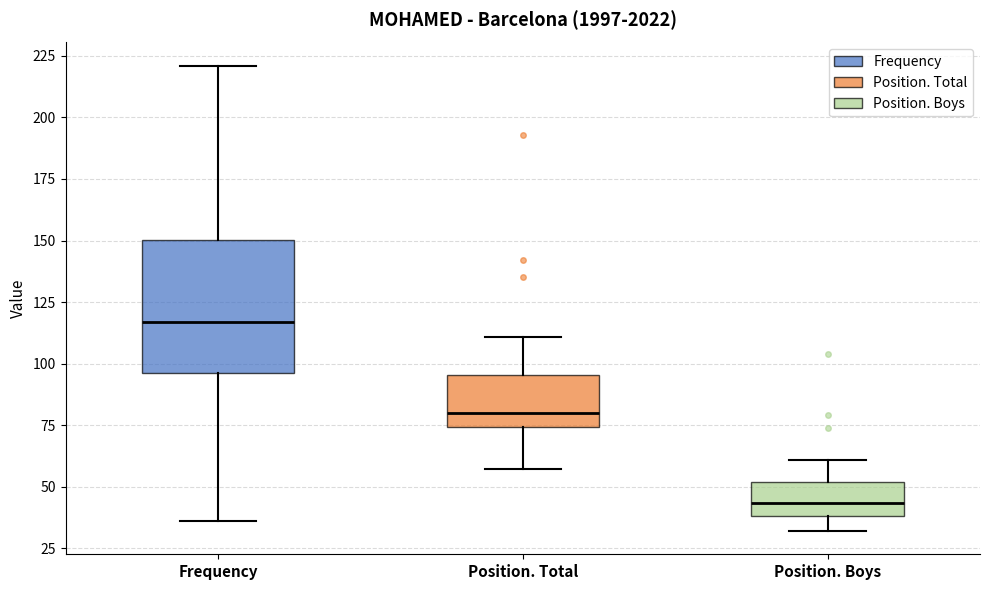

Reading left to right, read every box against the y-axis: the position of its median line, the range the box covers, and the ends of its whiskers. The values are not printed on the chart, so give them approximately, as read against the axis.

Frequency: median 115, box 95 to 150, whiskers 35 to 220
Position. Total: median 80, box 75 to 95, whiskers 55 to 110
Position. Boys: median 45, box 40 to 50, whiskers 30 to 60